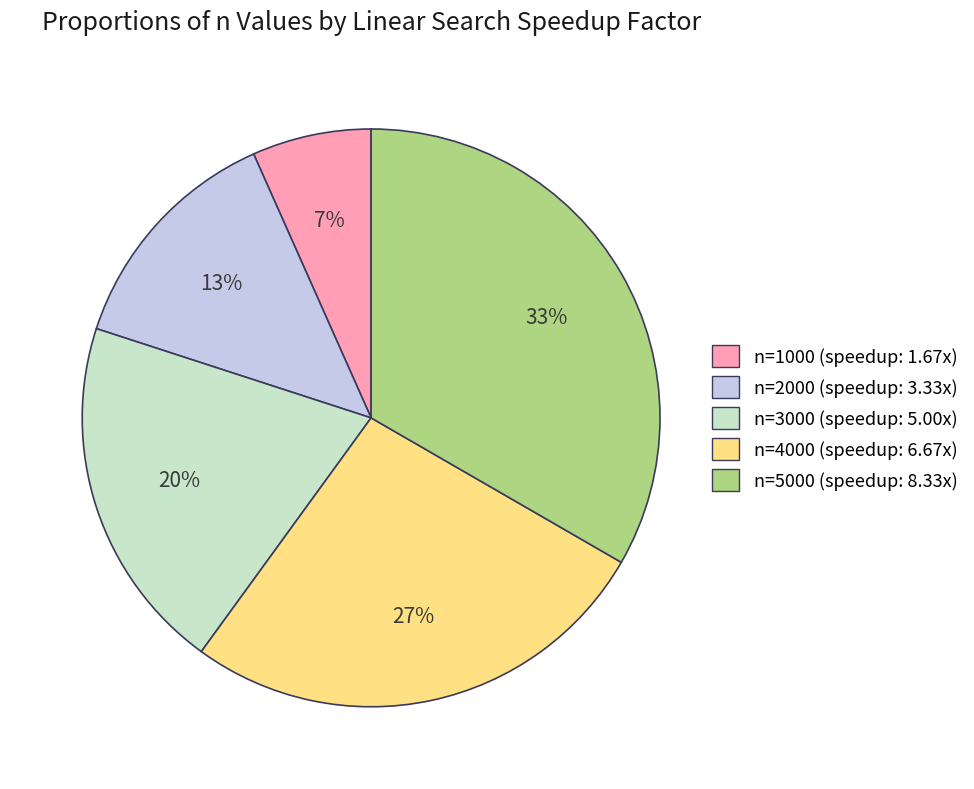

To the nearest percent, what percentage of the pie is n=4000?

27%